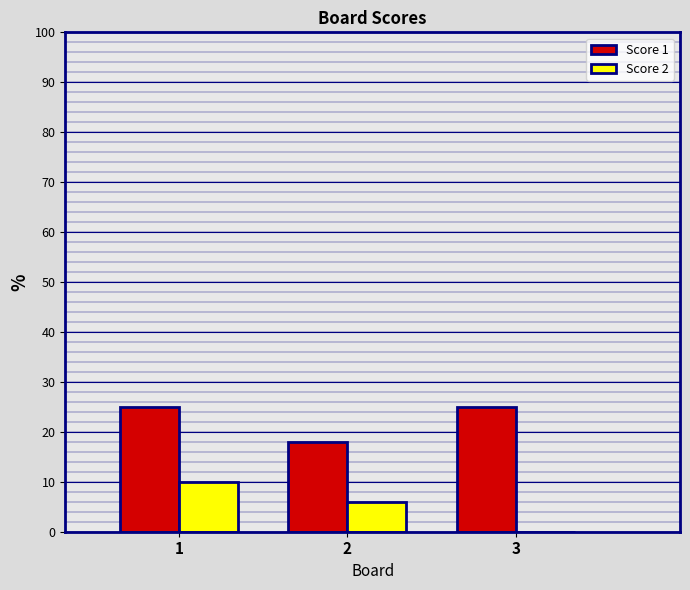

Reading right to left, transcribe all the data shown in this chart.

Score 1: 25	18	25
Score 2: 0	6	10